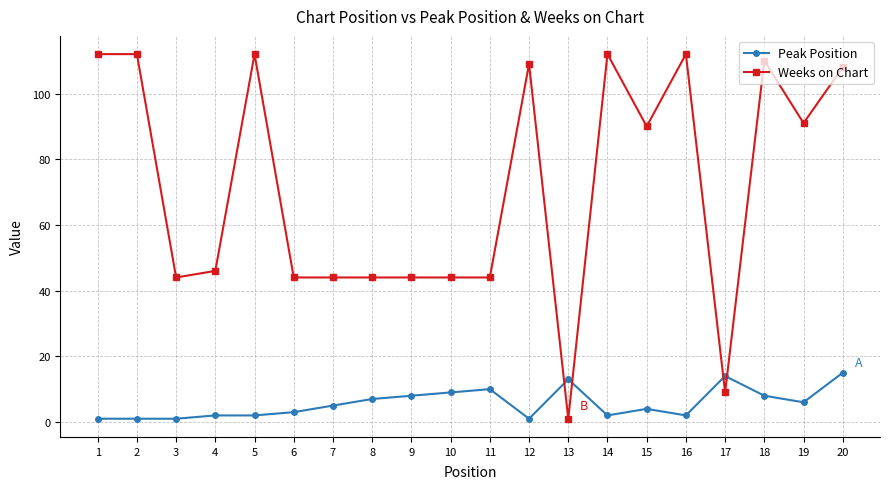

At which category does Weeks on Chart reach its first local valley?

3